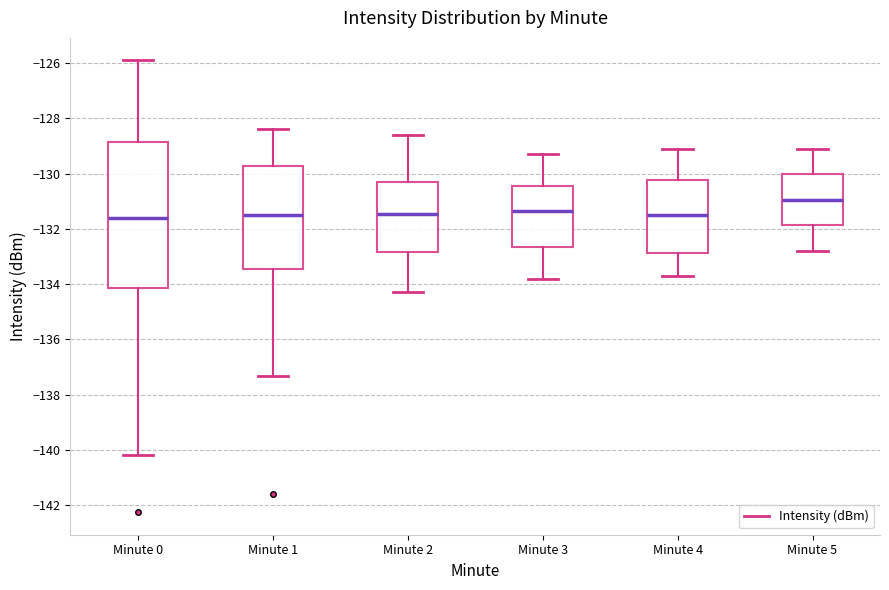

Where does the median line of the box for Minute 3 sit on the y-axis? The values are not printed on the chart, so give them approximately, as read against the axis.

-131.4